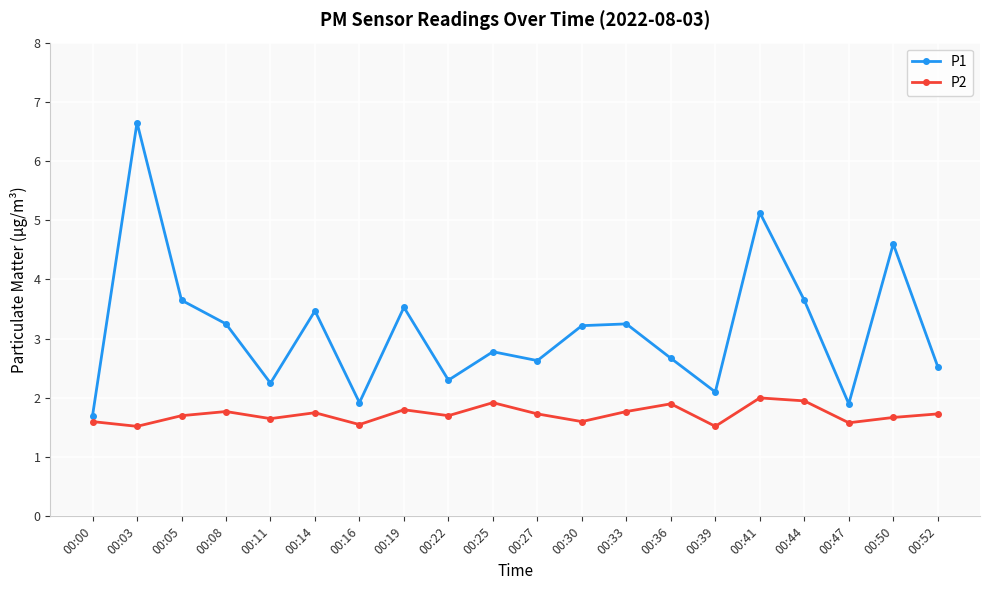

What are all the series names shown in the legend?

P1, P2